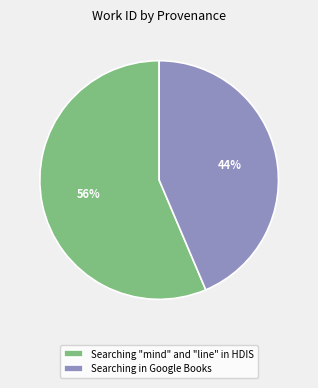

Which category accounts for the majority?

Searching "mind" and "line" in HDIS